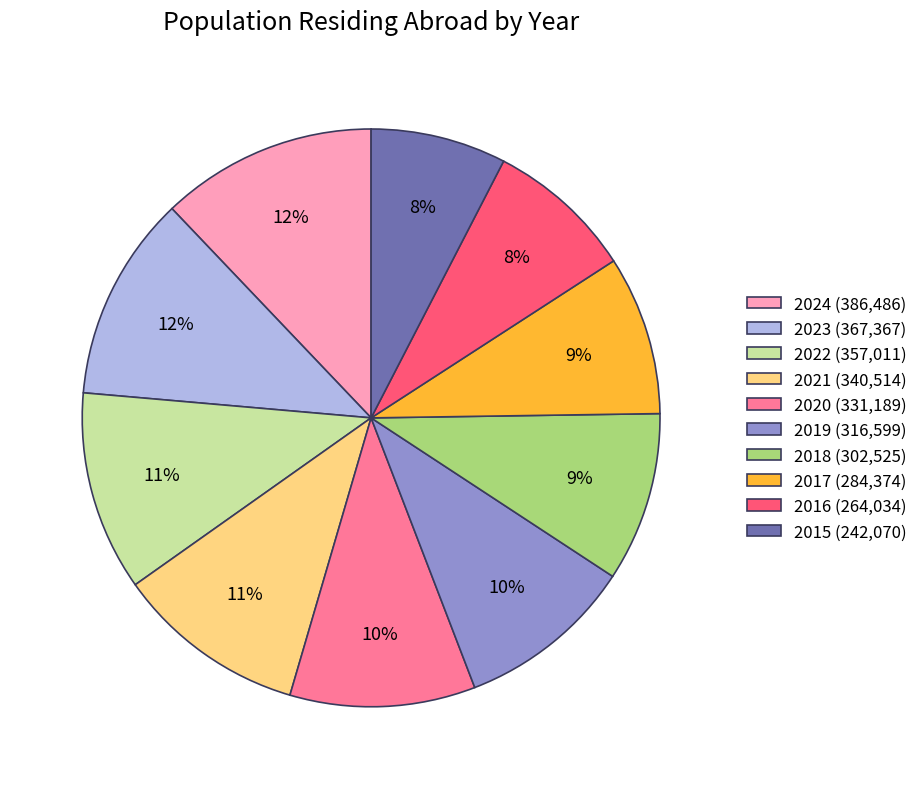

The 2018 slice represents 9% of the pie. True or false?

True